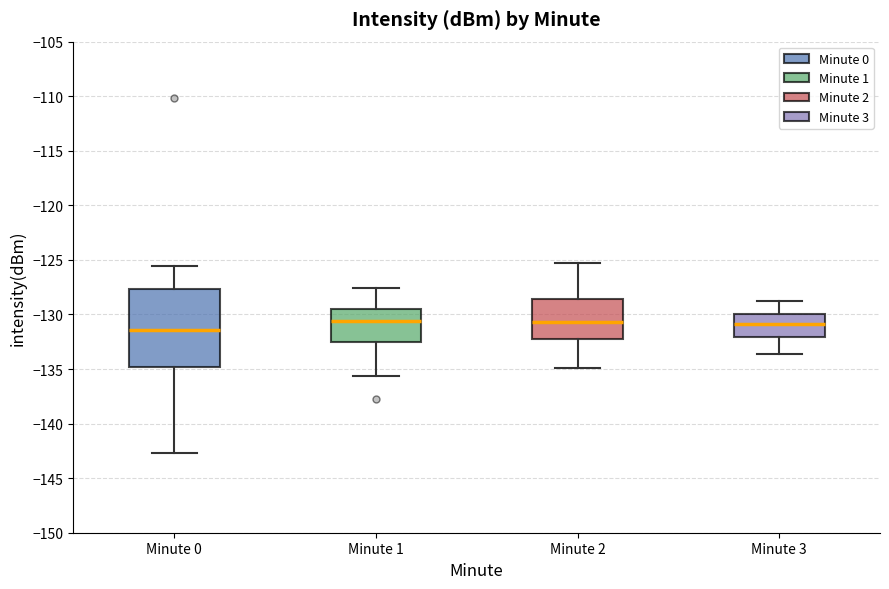

Reading left to right, read every box against the y-axis: the position of its median line, the range the box covers, and the ends of its whiskers. The values are not printed on the chart, so give them approximately, as read against the axis.

Minute 0: median -131.5, box -135.0 to -127.5, whiskers -142.5 to -125.5
Minute 1: median -130.5, box -132.5 to -129.5, whiskers -135.5 to -127.5
Minute 2: median -130.5, box -132.0 to -128.5, whiskers -135.0 to -125.5
Minute 3: median -131.0, box -132.0 to -130.0, whiskers -133.5 to -129.0